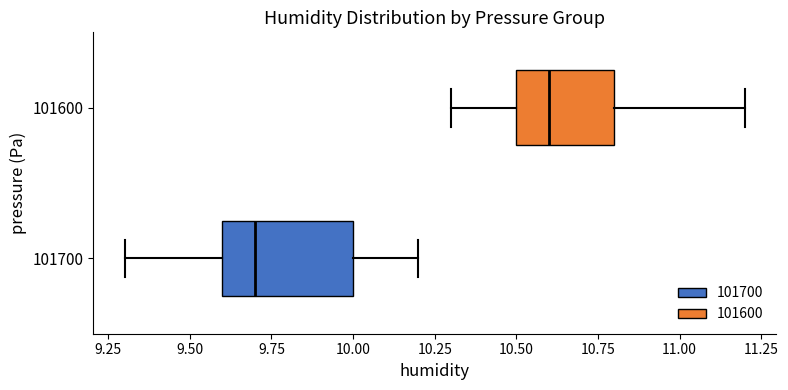

Reading bottom to top, transcribe this box plot: for each box, give where its median line is, the range the box spans, and where its two whiskers end, as read against the x-axis. The values are not printed on the chart, so give them approximately, as read against the axis.

101700: median 9.7, box 9.6 to 10.0, whiskers 9.3 to 10.2
101600: median 10.6, box 10.5 to 10.8, whiskers 10.3 to 11.2